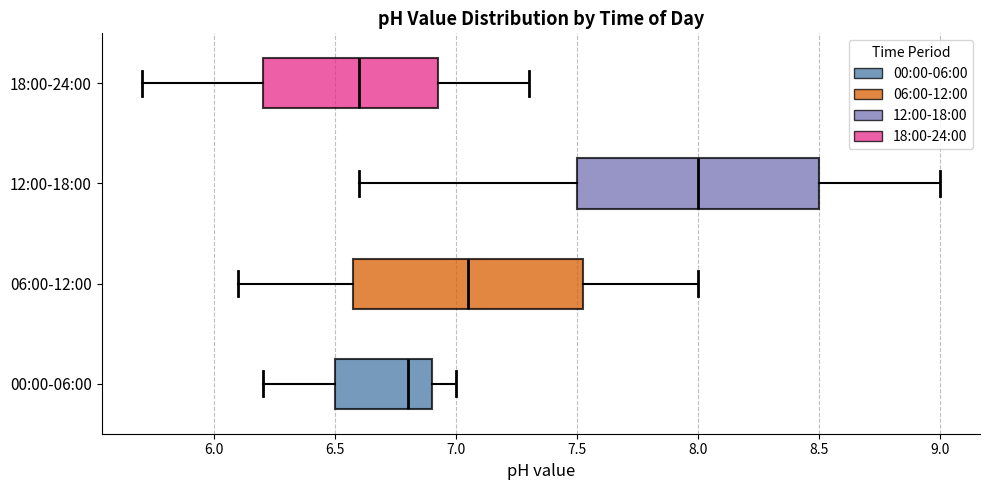

Reading bottom to top, transcribe this box plot: for each box, give where its median line is, the range the box spans, and where its two whiskers end, as read against the x-axis. The values are not printed on the chart, so give them approximately, as read against the axis.

00:00-06:00: median 6.80, box 6.50 to 6.90, whiskers 6.20 to 7.00
06:00-12:00: median 7.05, box 6.60 to 7.55, whiskers 6.10 to 8.00
12:00-18:00: median 8.00, box 7.50 to 8.50, whiskers 6.60 to 9.00
18:00-24:00: median 6.60, box 6.20 to 6.95, whiskers 5.70 to 7.30